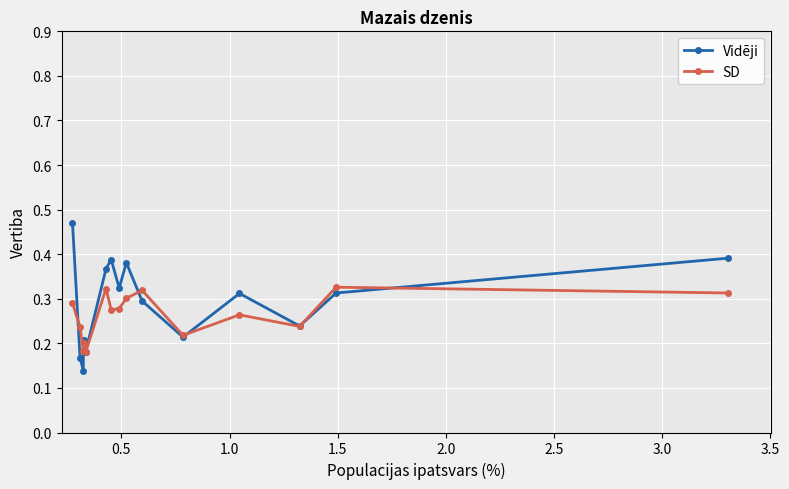

How many SD values are between 0 and 1?

15